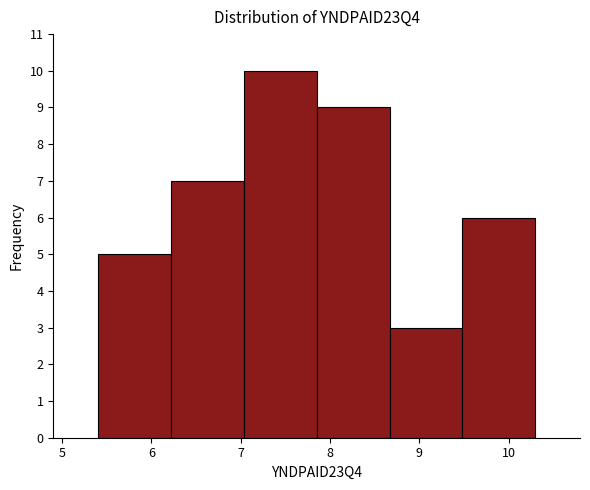

Reading left to right, transcribe this chart: for each bar, give the range it covers on the x-axis and its height. Neither the bar edges nor the heights are printed on the chart, so give them approximately, as read against the axes.

5.4 to 6.2: 5
6.2 to 7.0: 7
7.0 to 7.9: 10
7.9 to 8.7: 9
8.7 to 9.5: 3
9.5 to 10.3: 6